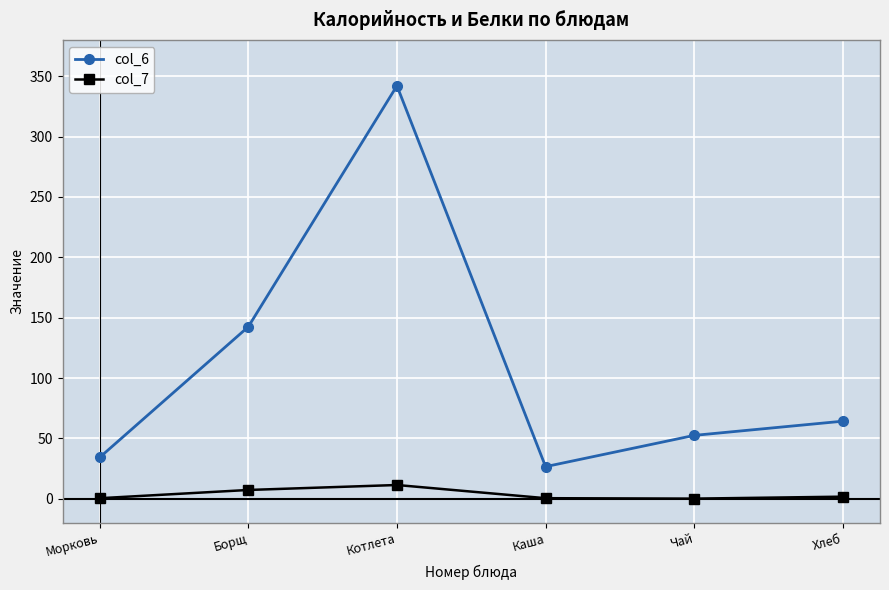

The col_6 series shows 73.3 at Чай. True or false?

False